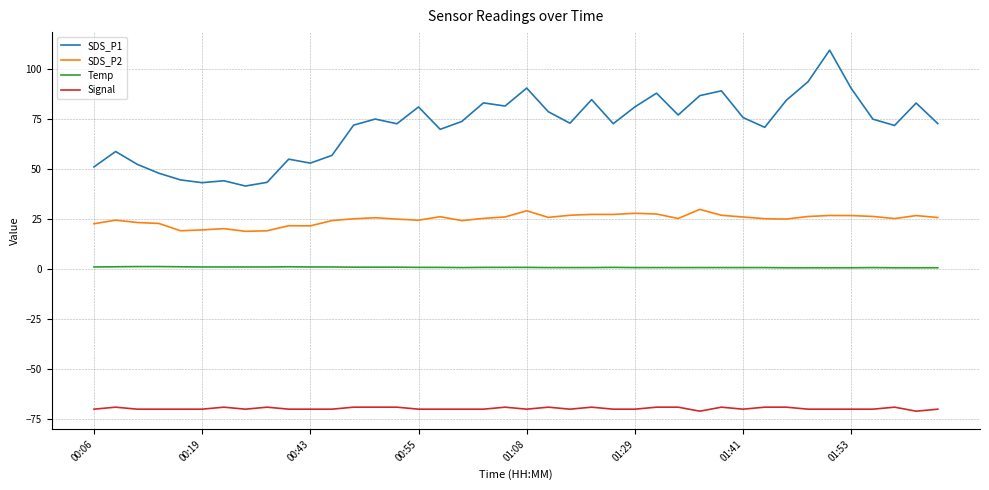

Rank the series by their maximum value, from lowest to highest.

Signal, Temp, SDS_P2, SDS_P1